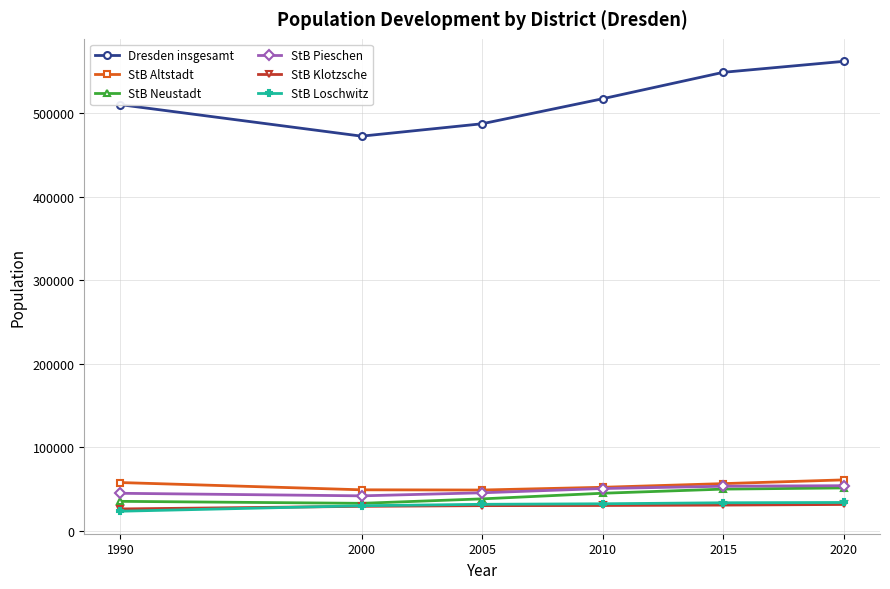

Is it true that StB Altstadt equals 91906 at 2010?

False